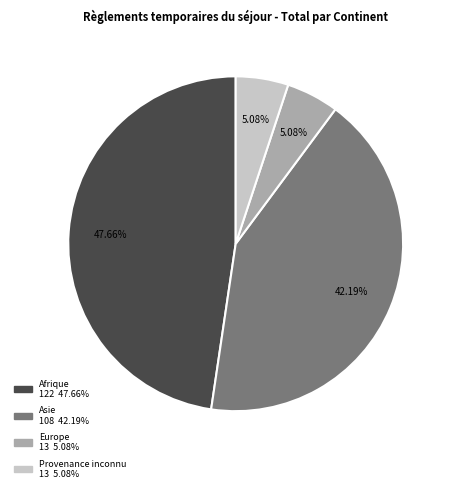

To the nearest percent, what is the difference between the largest and smallest slice percentages?

43%